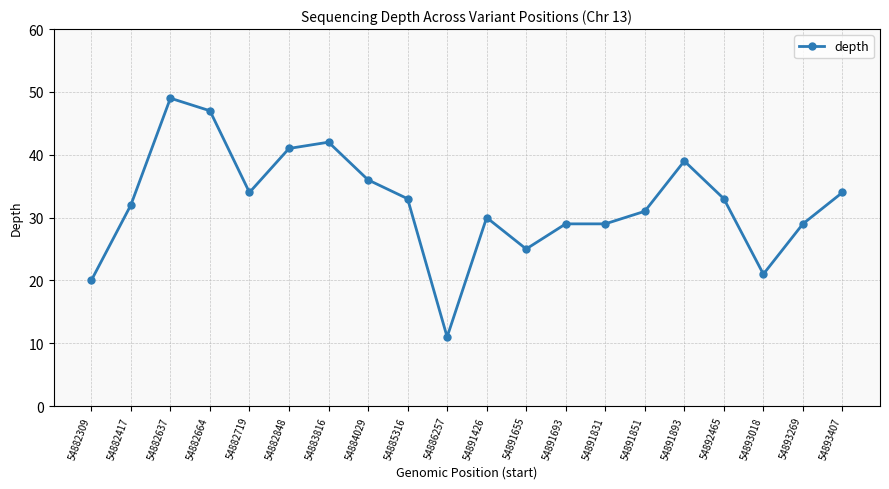

The chart shows a value of 16 at 54886257. True or false?

False